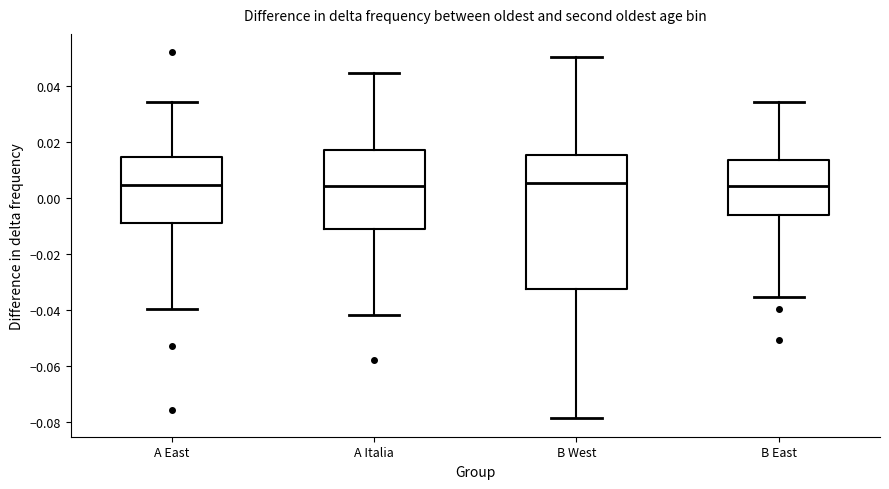

Reading left to right, read every box against the y-axis: the position of its median line, the range the box covers, and the ends of its whiskers. The values are not printed on the chart, so give them approximately, as read against the axis.

A East: median 0.004, box -0.008 to 0.014, whiskers -0.040 to 0.034
A Italia: median 0.004, box -0.010 to 0.018, whiskers -0.042 to 0.044
B West: median 0.006, box -0.032 to 0.016, whiskers -0.078 to 0.050
B East: median 0.004, box -0.006 to 0.014, whiskers -0.036 to 0.034